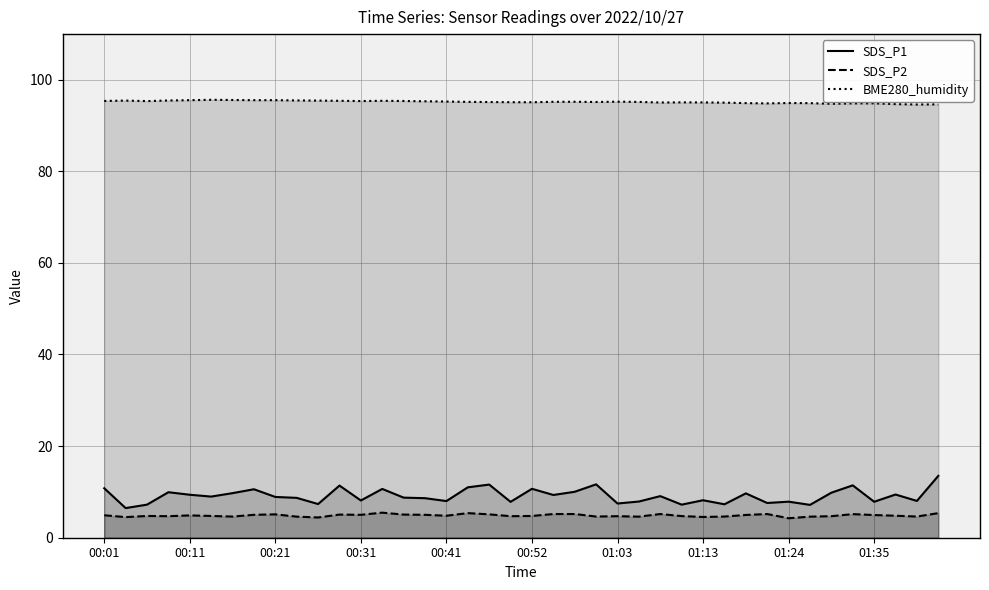

Which series has the widest spread of values?

SDS_P1